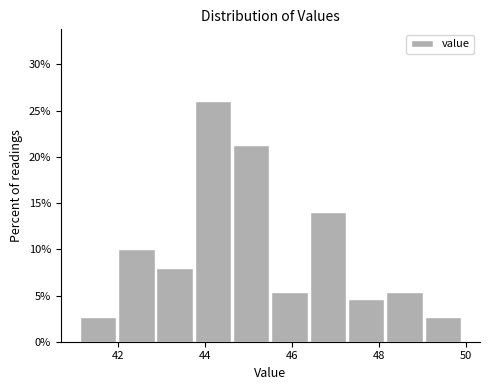

Reading left to right, list every bar in this chart as the range it spans on the x-axis followed by its height. Neither the bar edges nor the heights are printed on the chart, so give them approximately, as read against the axes.

41.10 to 41.98: 2.5
41.98 to 42.86: 10.0
42.86 to 43.74: 8.0
43.74 to 44.62: 26.0
44.62 to 45.50: 21.5
45.50 to 46.38: 5.5
46.38 to 47.26: 14.0
47.26 to 48.14: 4.5
48.14 to 49.02: 5.5
49.02 to 49.90: 2.5